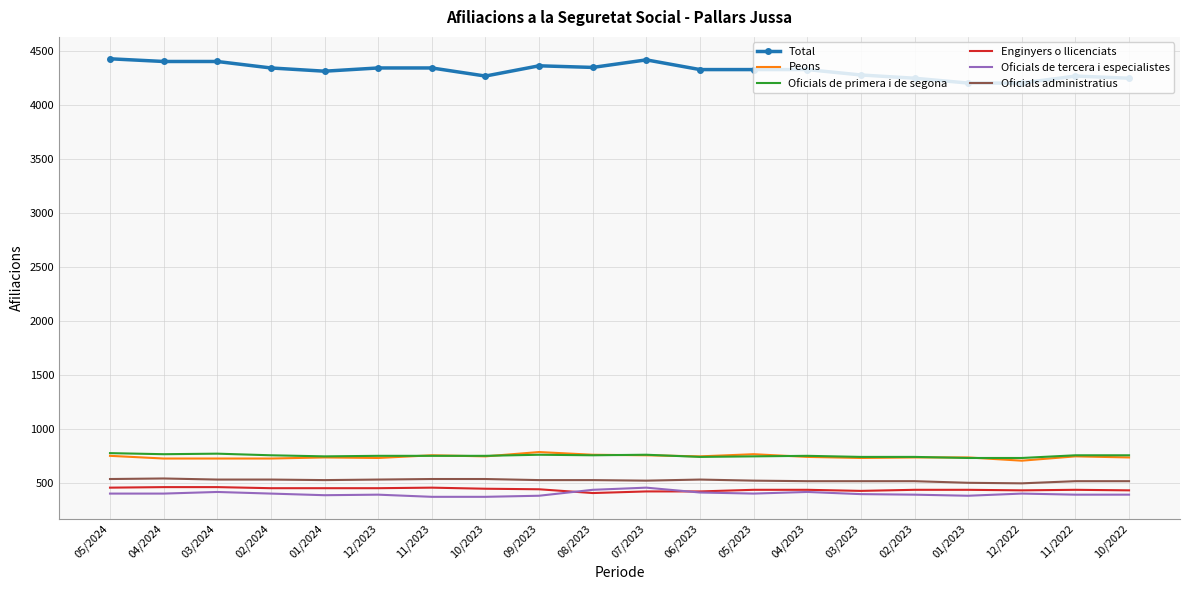

True or false: Oficials de primera i de segona and Oficials de tercera i especialistes intersect in this chart.

False